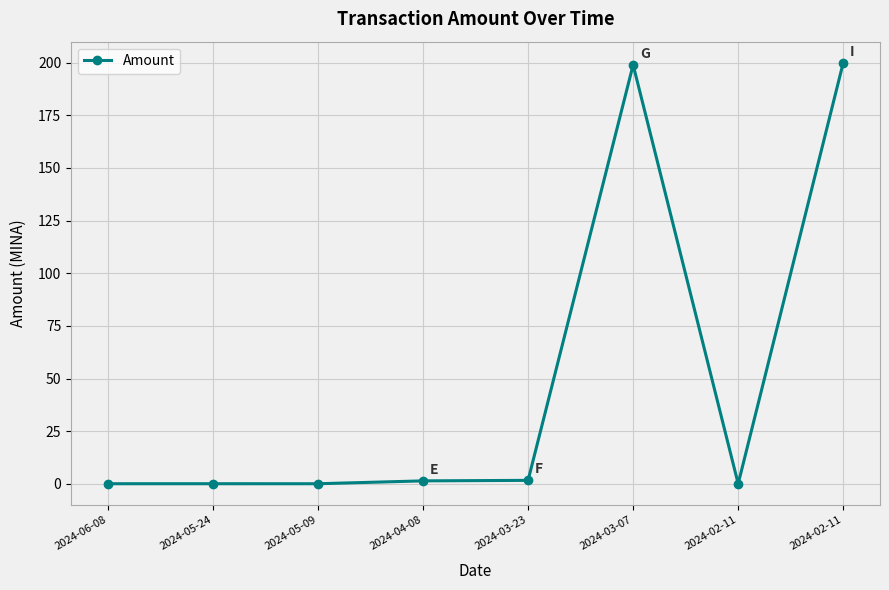

Reading left to right, transcribe all the data shown in this chart.

0.0	0.0	0.0	1.4	1.6	199.0	0.0	200.0